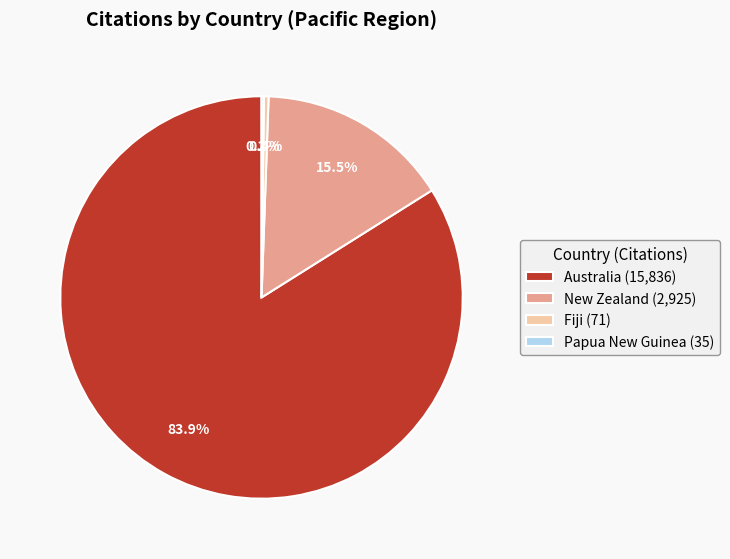

What is the largest slice in the pie chart?

Australia